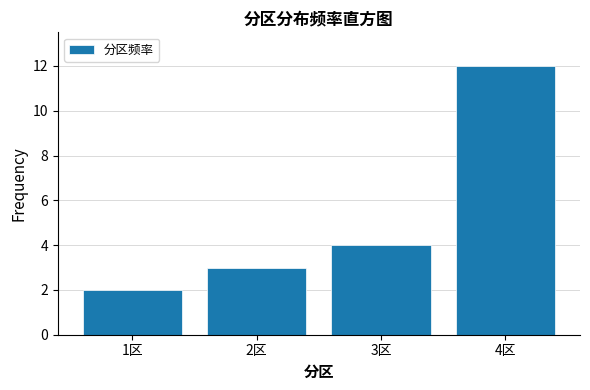

Reading left to right, extract all data points from this chart.

2	3	4	12